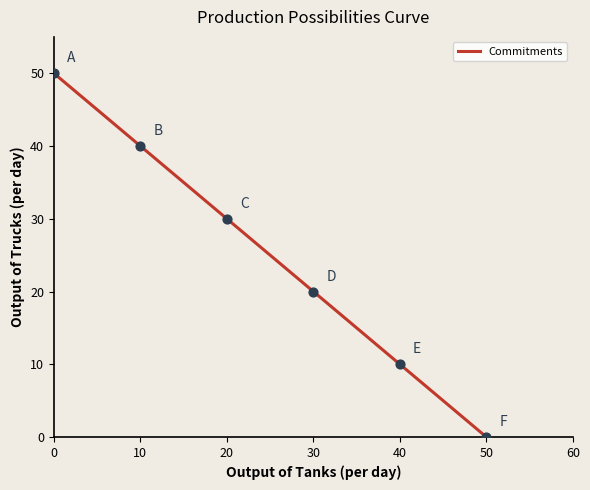

Between 10 and 20, which is larger?

10